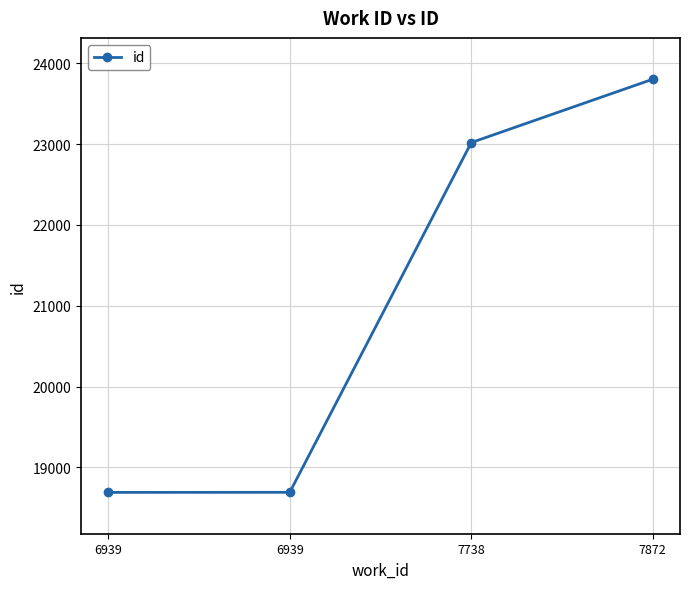

What is the value of the 2nd point from the left?

18691